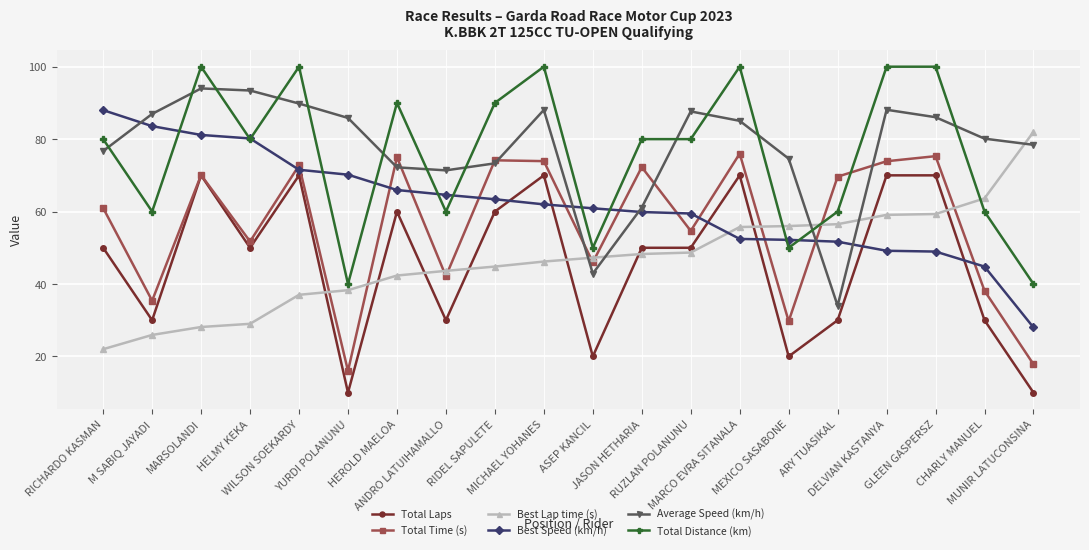

After their last crossing, which series has the higher values: Best Lap time (s) or Average Speed (km/h)?

Best Lap time (s)